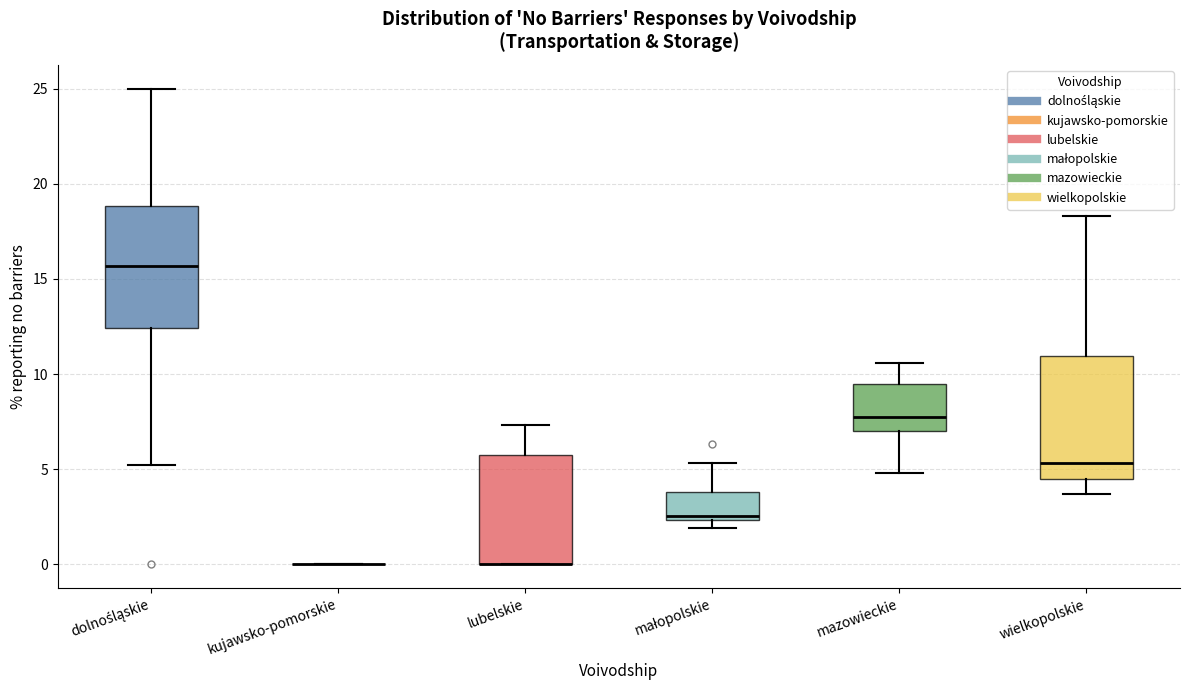

Reading left to right, transcribe this box plot: for each box, give where its median line is, the range the box spans, and where its two whiskers end, as read against the y-axis. The values are not printed on the chart, so give them approximately, as read against the axis.

dolnośląskie: median 15.5, box 12.5 to 19.0, whiskers 5.0 to 25.0
kujawsko-pomorskie: box collapsed to a line at 0.0, whiskers 0.0 to 0.0
lubelskie: median 0.0 (drawn on the box's lower edge), box 0.0 to 6.0, whiskers 0.0 to 7.5
małopolskie: median 2.5 (just above the box's lower edge), box 2.5 to 4.0, whiskers 2.0 to 5.5
mazowieckie: median 8.0, box 7.0 to 9.5, whiskers 5.0 to 10.5
wielkopolskie: median 5.5, box 4.5 to 11.0, whiskers 3.5 to 18.5